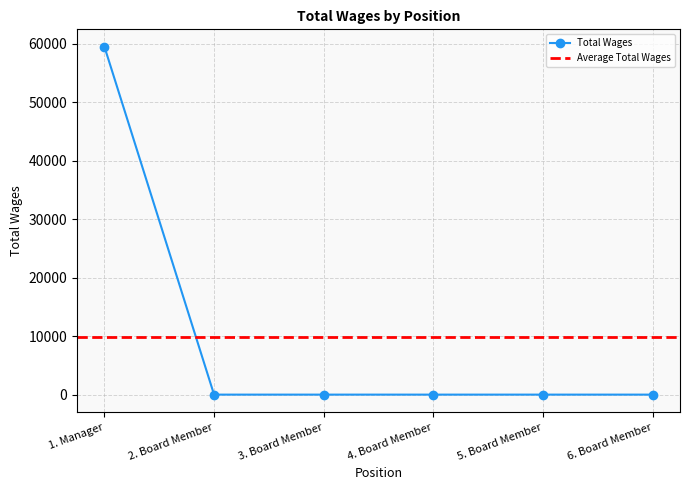

What is the label of the 1st point from the right?

6. Board Member